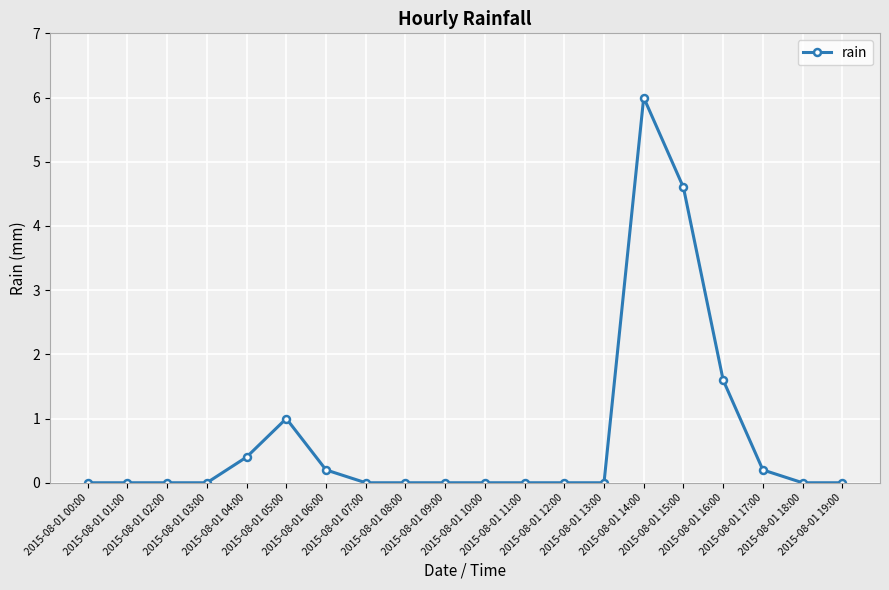

How many data points does each series have?

20